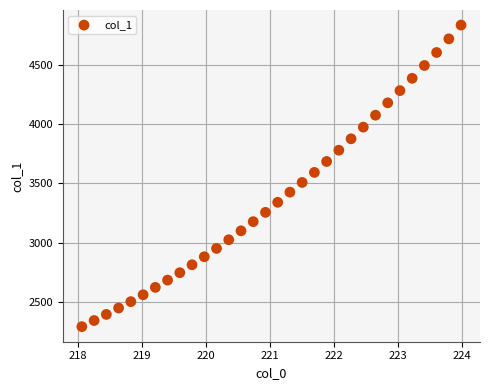

What is the range of Y values (max minus min)?

2543.7